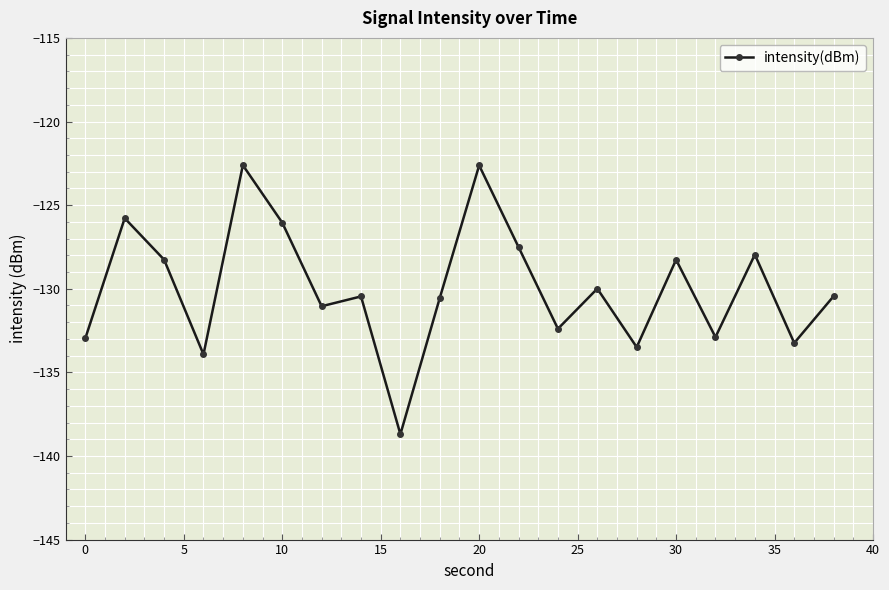

What is the maximum value shown in the chart?

-122.6